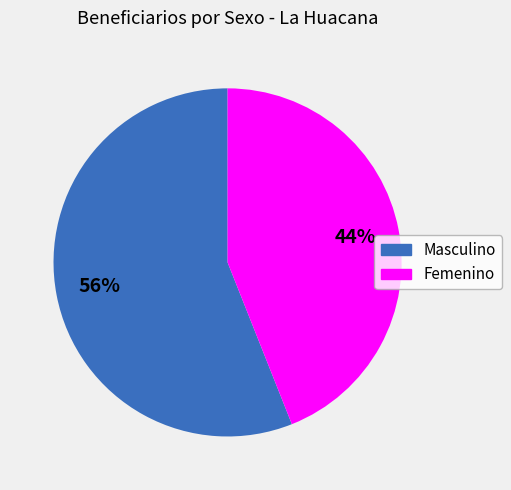

Does any single category account for the majority?

Yes